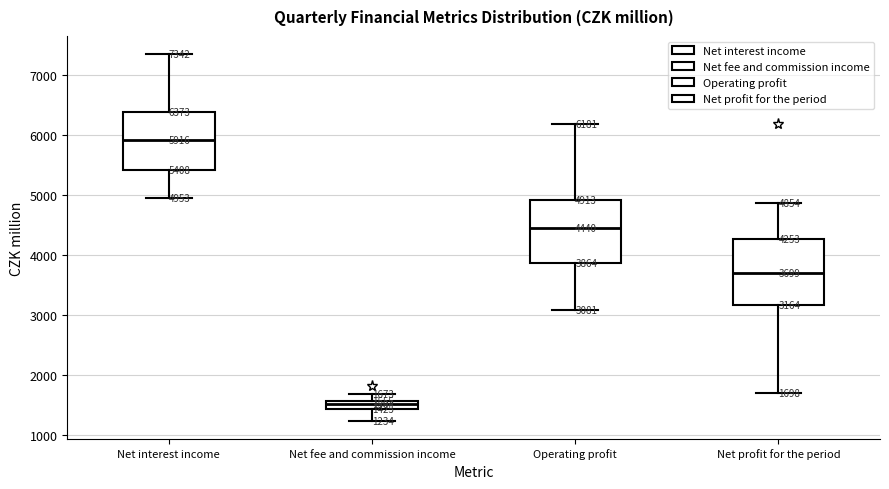

Which box's median line is the highest?

Net interest income